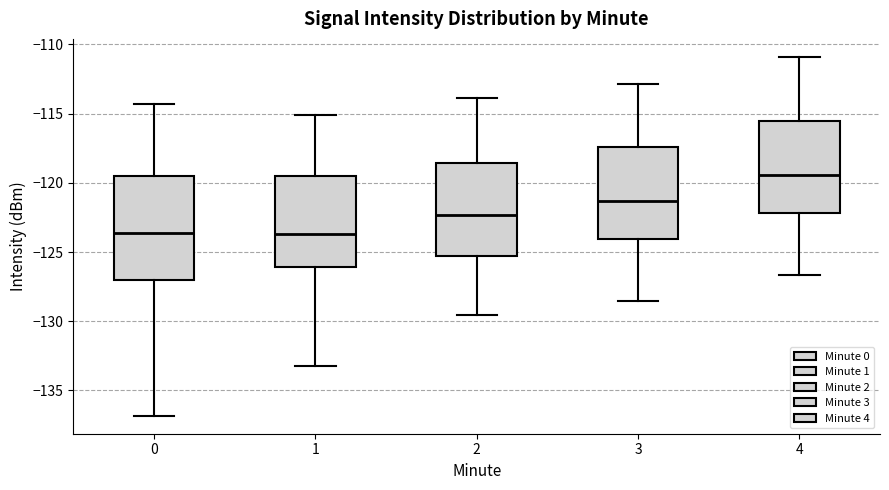

Which box is the tallest, from its lower edge to its upper edge?

0